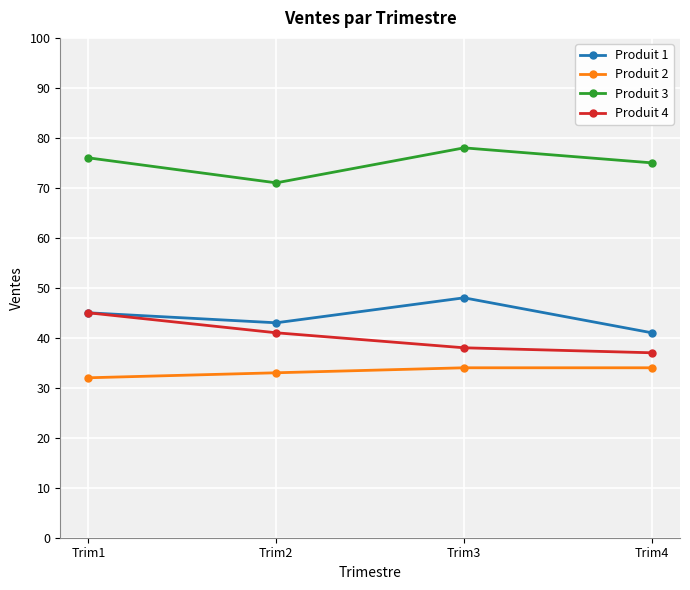

Reading right to left, extract all data points from this chart.

Produit 1: 41	48	43	45
Produit 2: 34	34	33	32
Produit 3: 75	78	71	76
Produit 4: 37	38	41	45